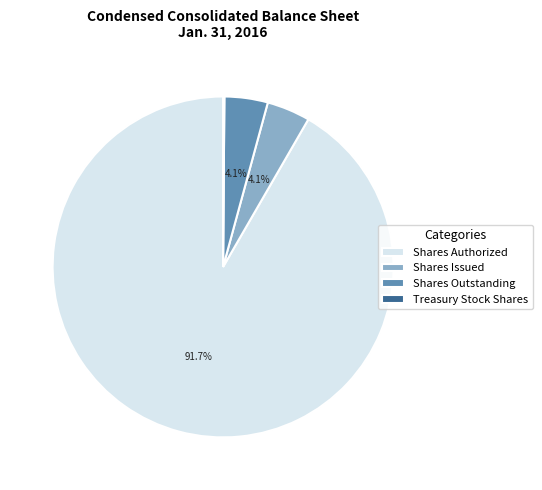

Which category has the biggest portion of the pie?

Shares Authorized